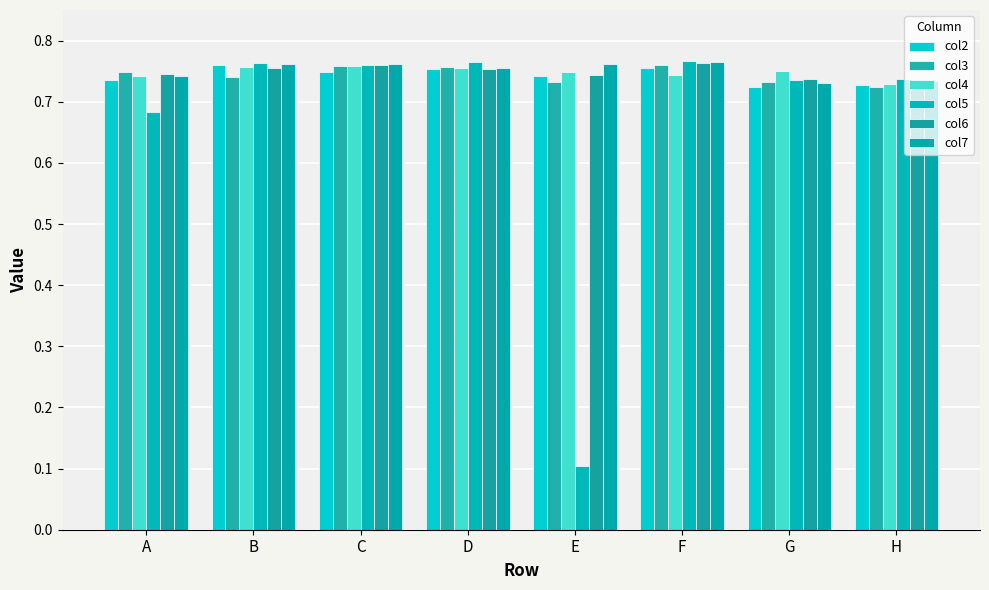

Which series has the widest spread of values?

col5